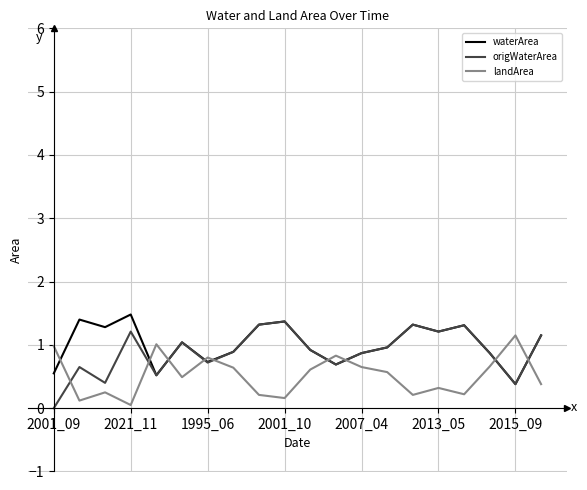

What is the greatest value displayed?

1.5